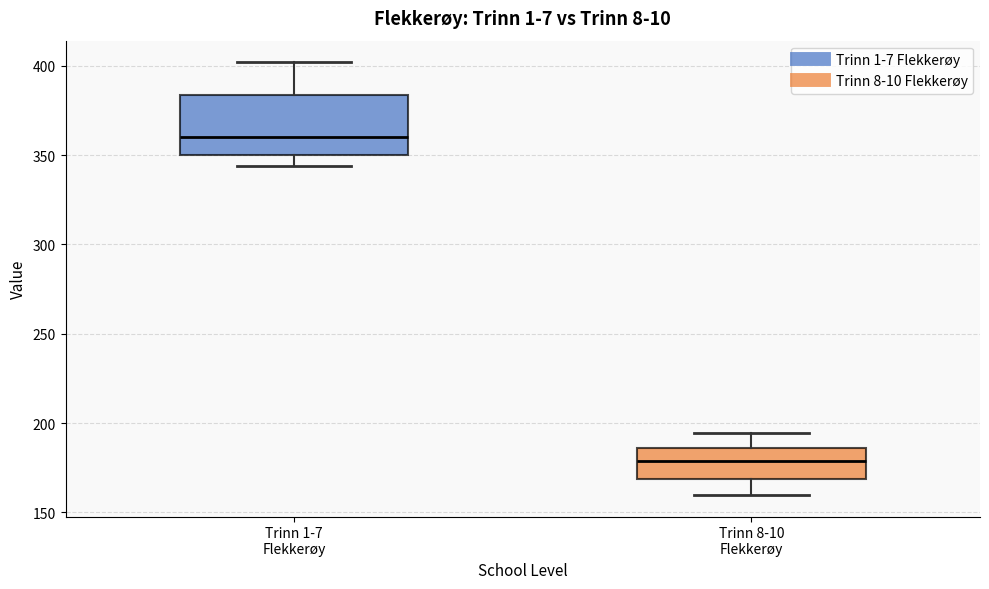

Which box's median line is the highest?

Trinn 1-7 Flekkerøy